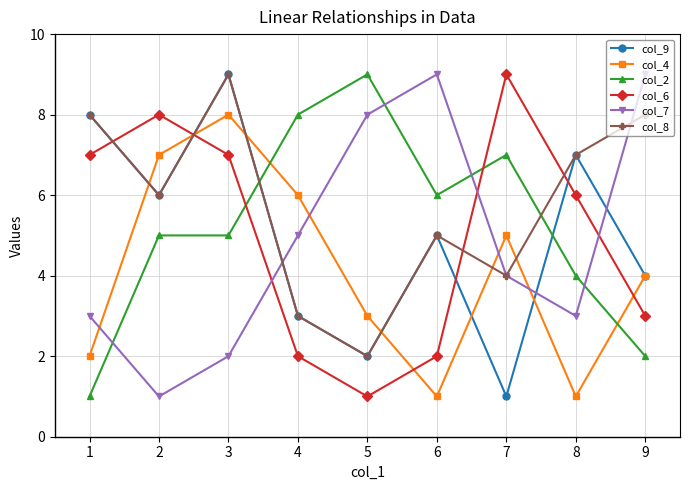

What is the value of the col_2 point at the 4th from the left?

8